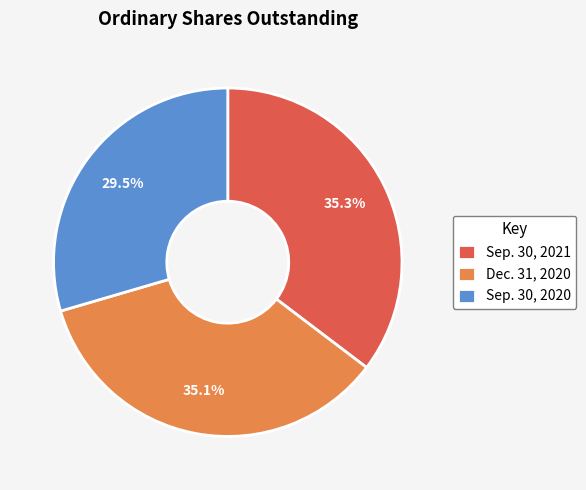

To the nearest percent, what is the combined percentage of Sep. 30, 2020 and Dec. 31, 2020?

65%